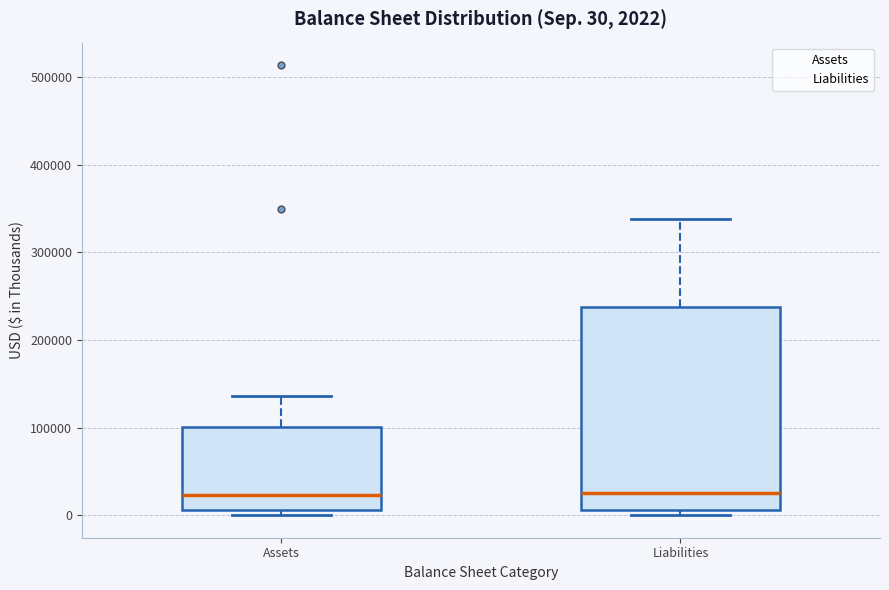

Which box is the tallest, from its lower edge to its upper edge?

Liabilities